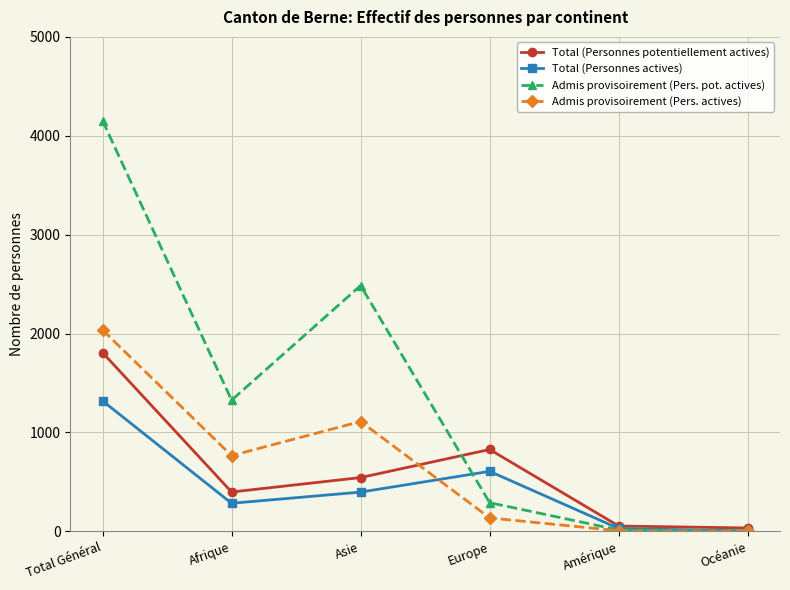

Does the chart have visible grid lines?

Yes